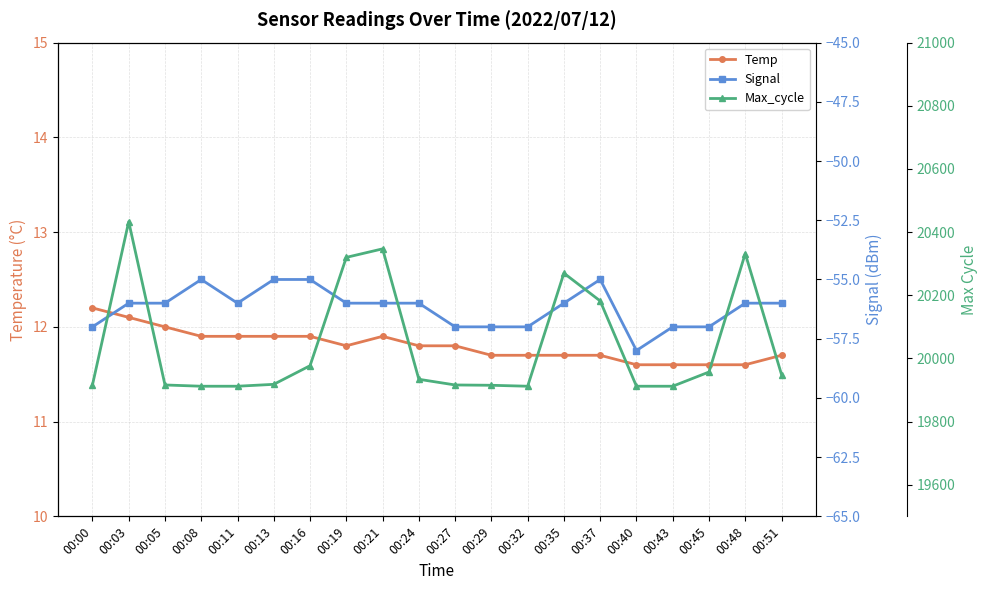

True or false: Max_cycle has a value of 10403.6 at 00:19.

False